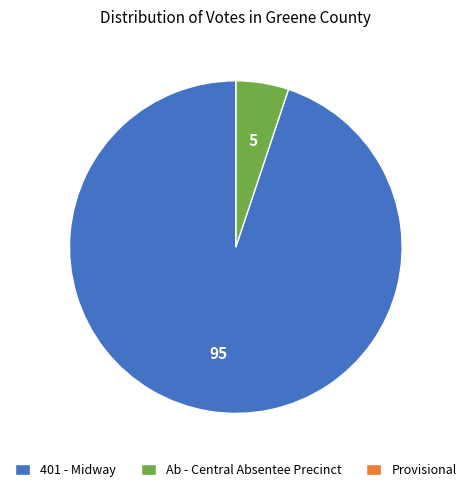

Between Ab - Central Absentee Precinct and 401 - Midway, which is larger?

401 - Midway